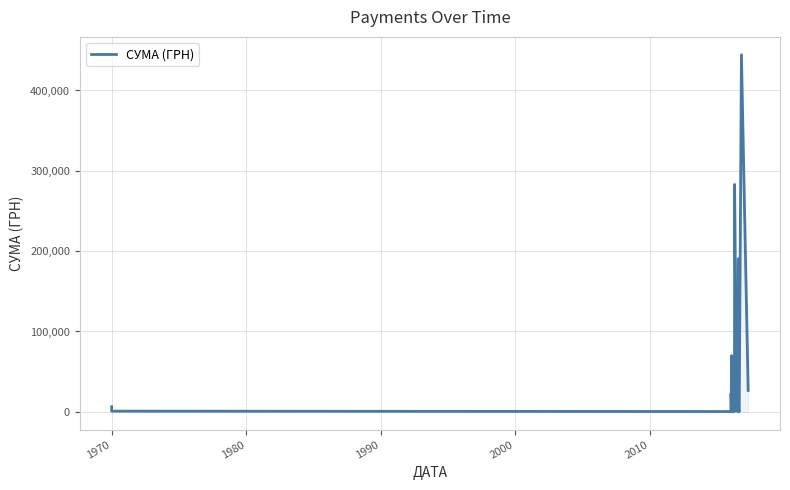

What is the average value?

30226.6